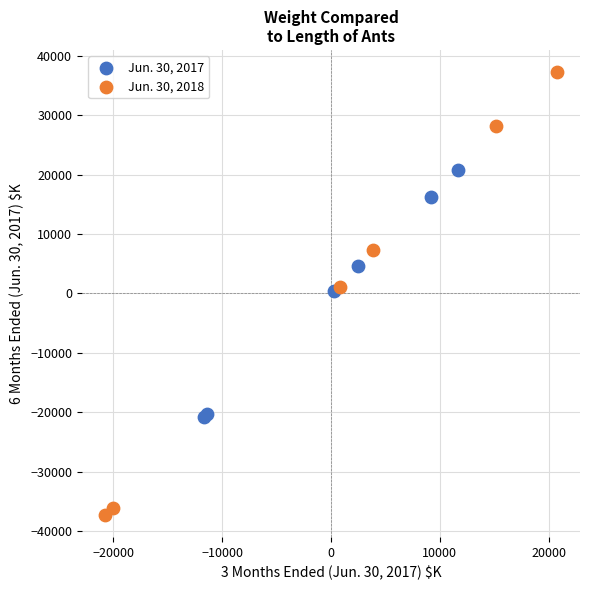

Which series reaches the maximum Y coordinate?

Jun. 30, 2018